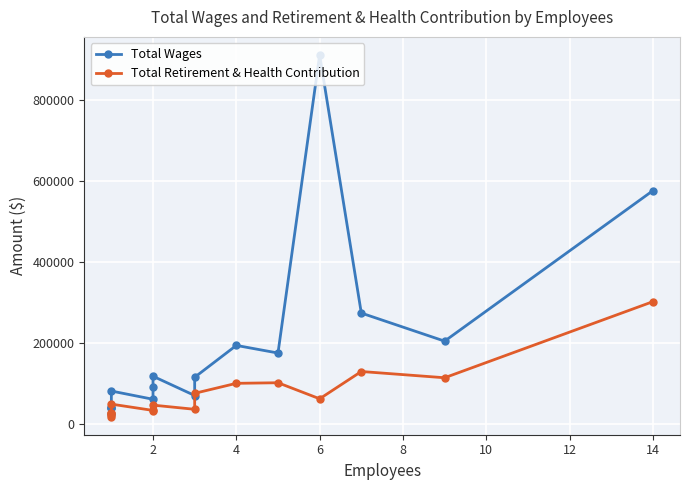

True or false: Total Wages and Total Retirement & Health Contribution intersect in this chart.

False